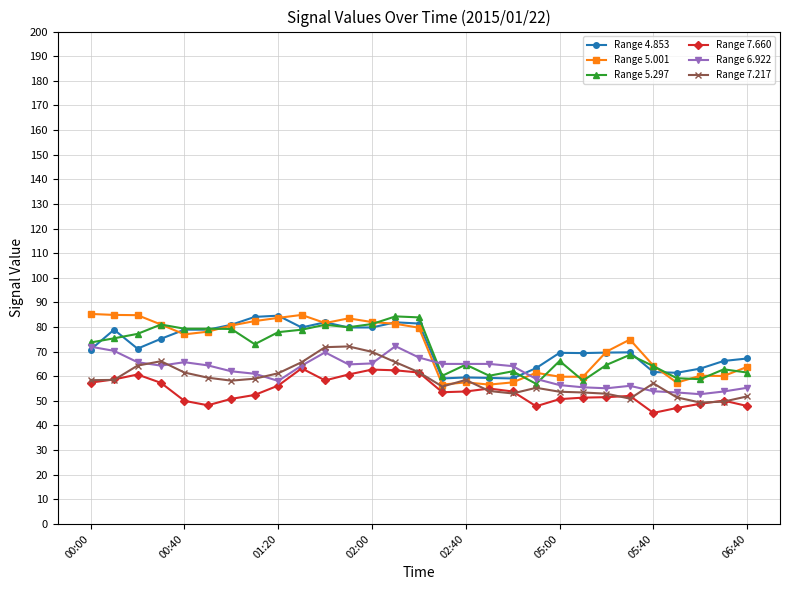

True or false: Range 7.217 has more than 0 points higher than both neighbors.

True